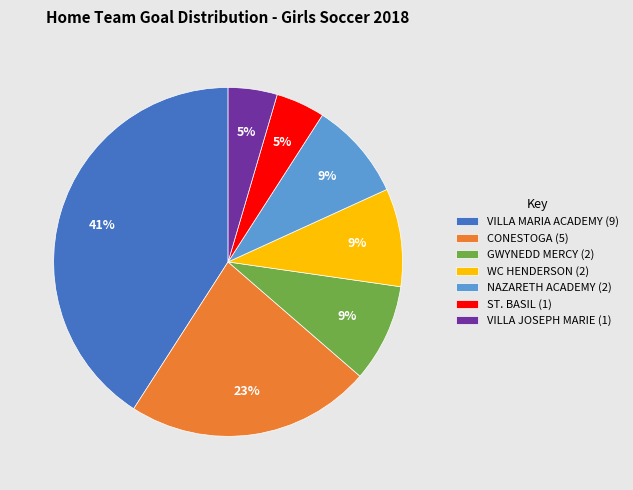

Between GWYNEDD MERCY (2) and VILLA MARIA ACADEMY (9), which is larger?

VILLA MARIA ACADEMY (9)